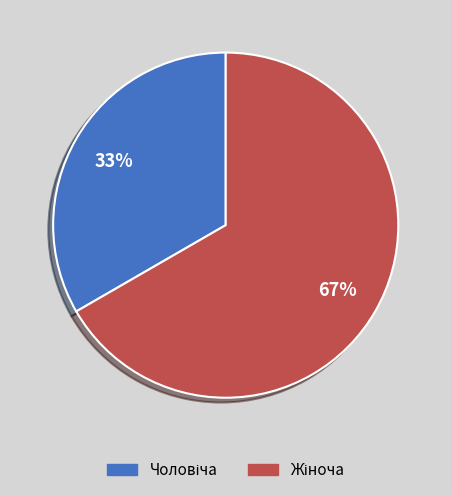

How many segments does this pie chart have?

2